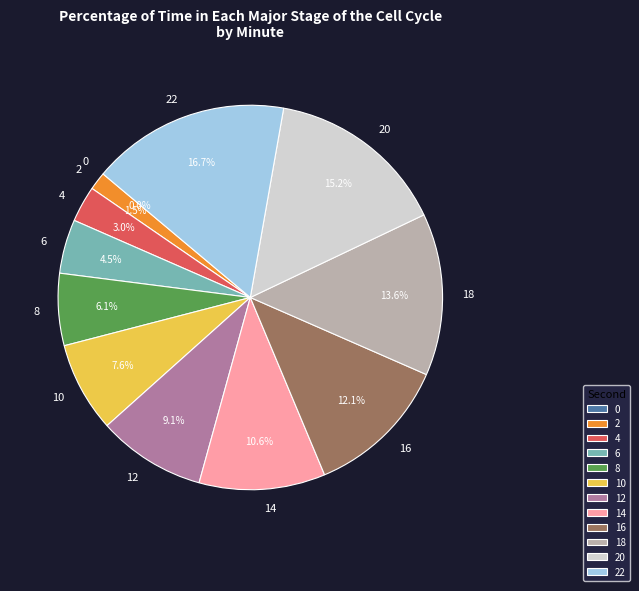

Approximately how many times larger is the value at 20 compared to 8?

2.5